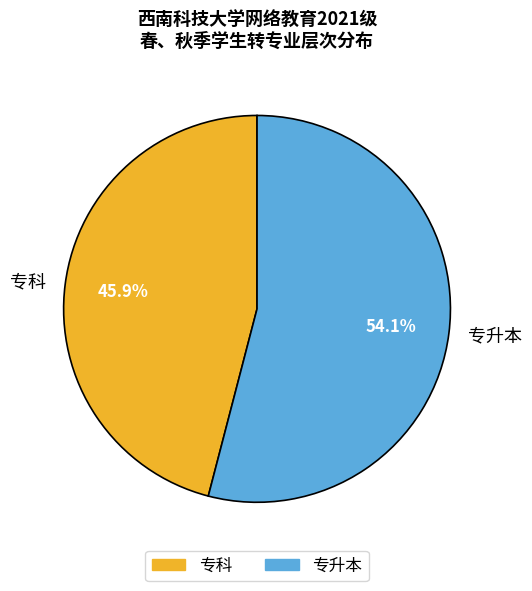

To the nearest percent, what is the combined percentage of 专科 and 专升本?

100%